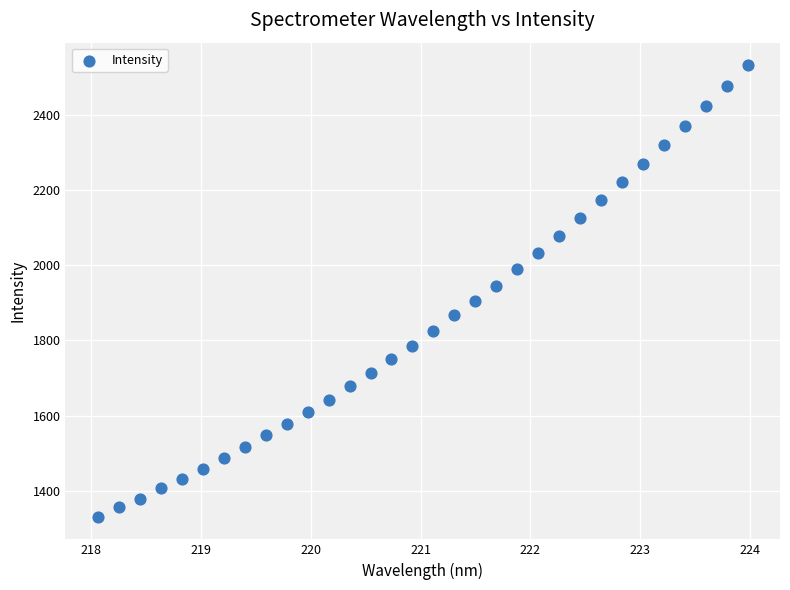

What is the range of Y values (max minus min)?

1202.1